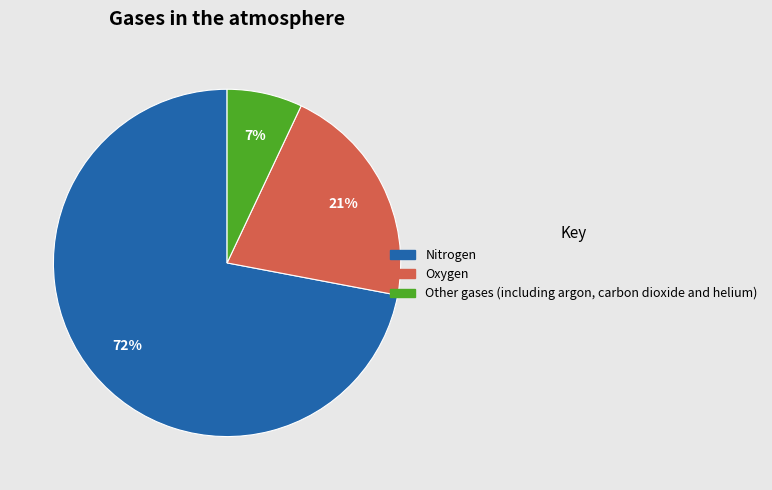

To the nearest percent, what is the average slice percentage?

33%